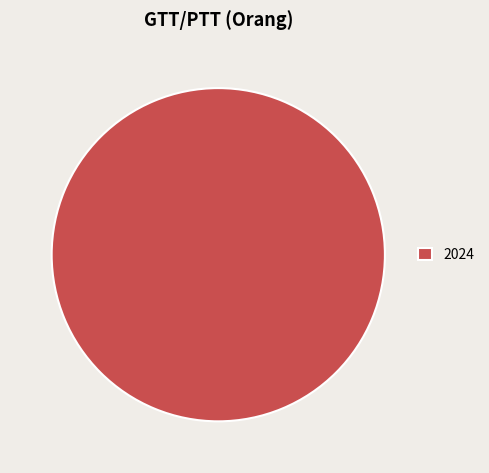

What is the majority slice?

2024